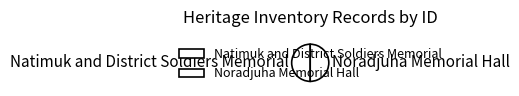

How many slices are in this pie chart?

2